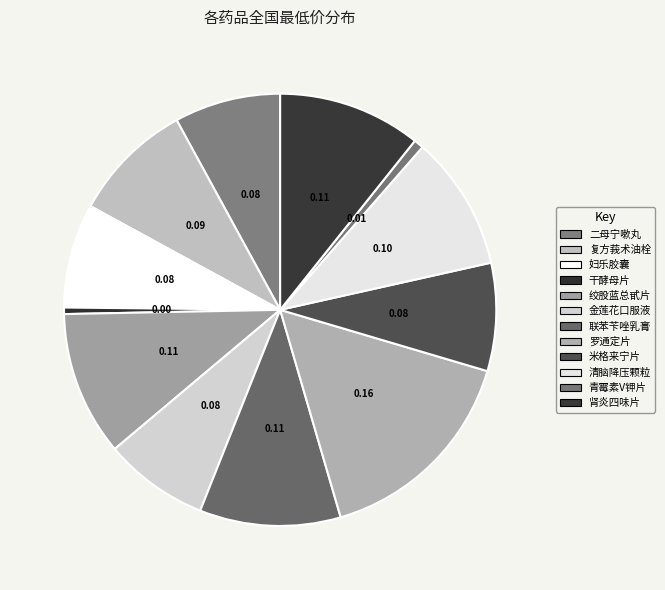

Does 清脑降压颗粒 represent more than half of the total?

No